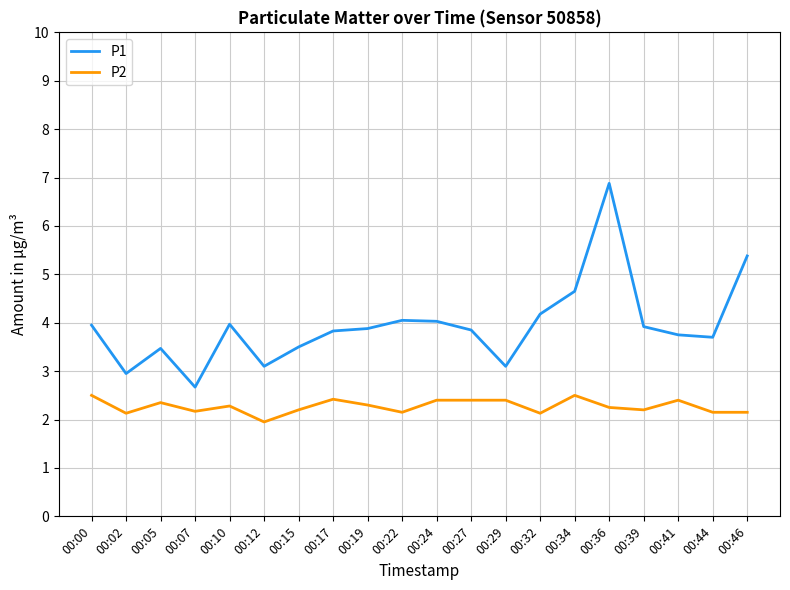

Rank the series by their maximum value, from lowest to highest.

P2, P1